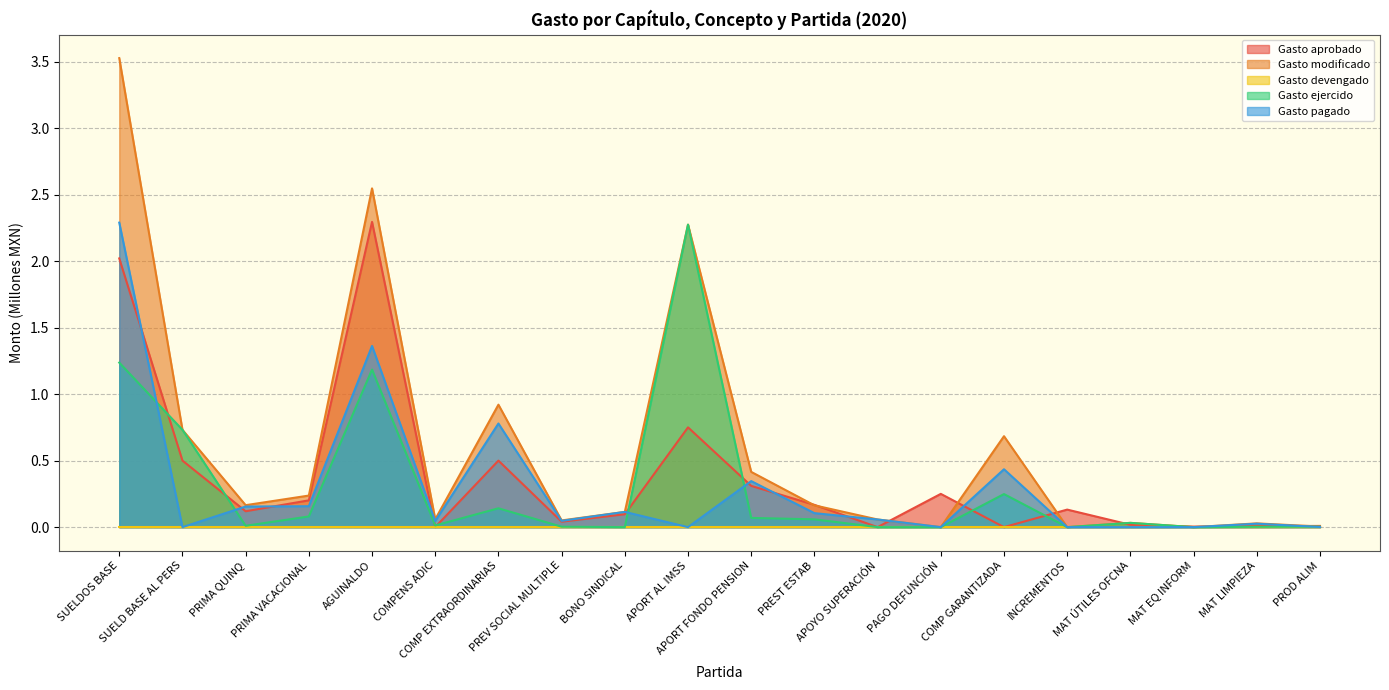

Is the value of Gasto aprobado at MAT EQ INFORM greater than the value of Gasto modificado at SUELD BASE AL PERS?

No